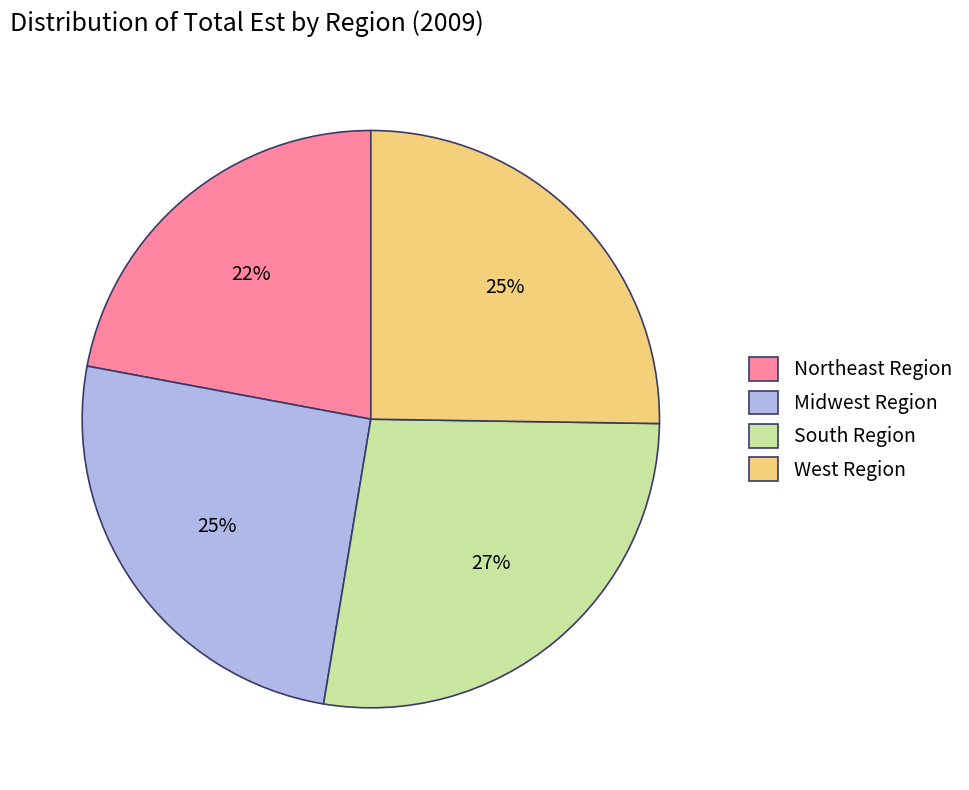

What is the largest slice in the pie chart?

South Region